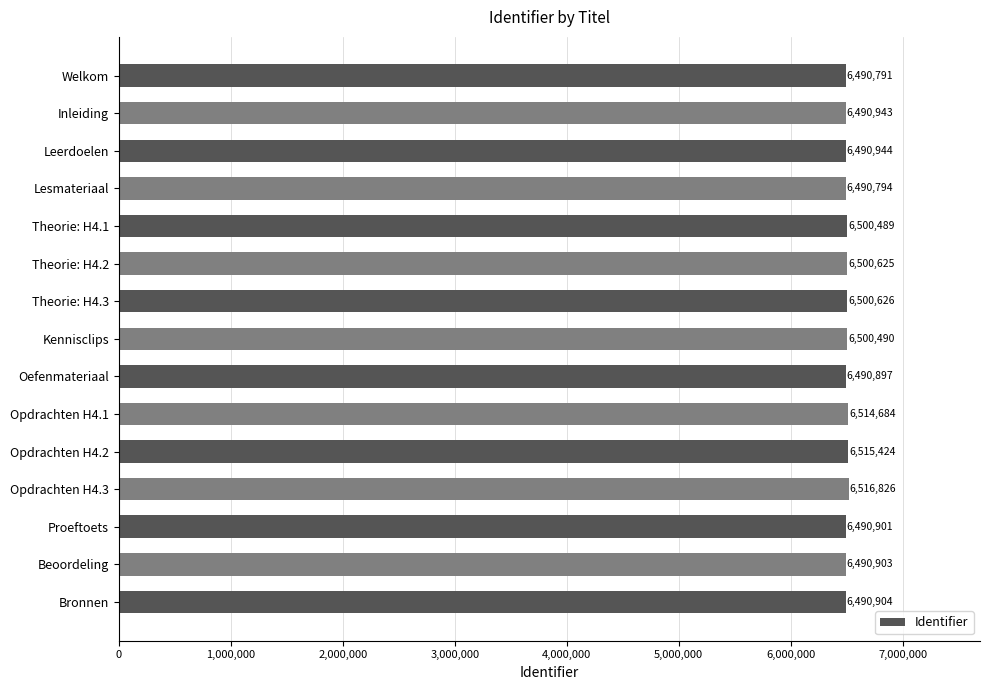

Rank the categories by value from lowest to highest.

Welkom, Lesmateriaal, Oefenmateriaal, Proeftoets, Beoordeling, Bronnen, Inleiding, Leerdoelen, Theorie: H4.1, Kennisclips, Theorie: H4.2, Theorie: H4.3, Opdrachten H4.1, Opdrachten H4.2, Opdrachten H4.3